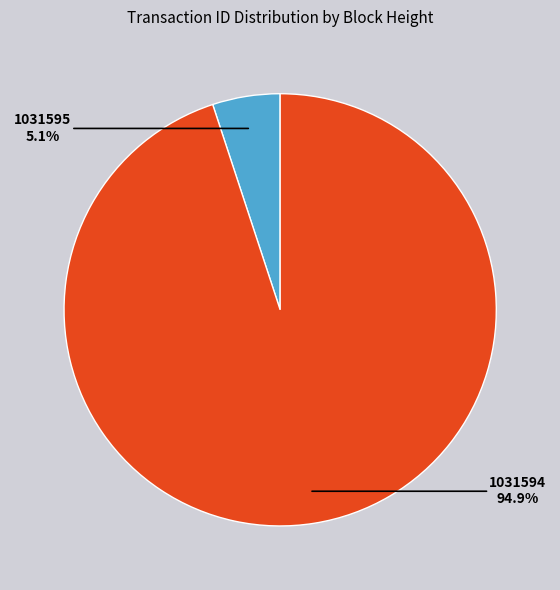

Does any single category account for the majority?

Yes